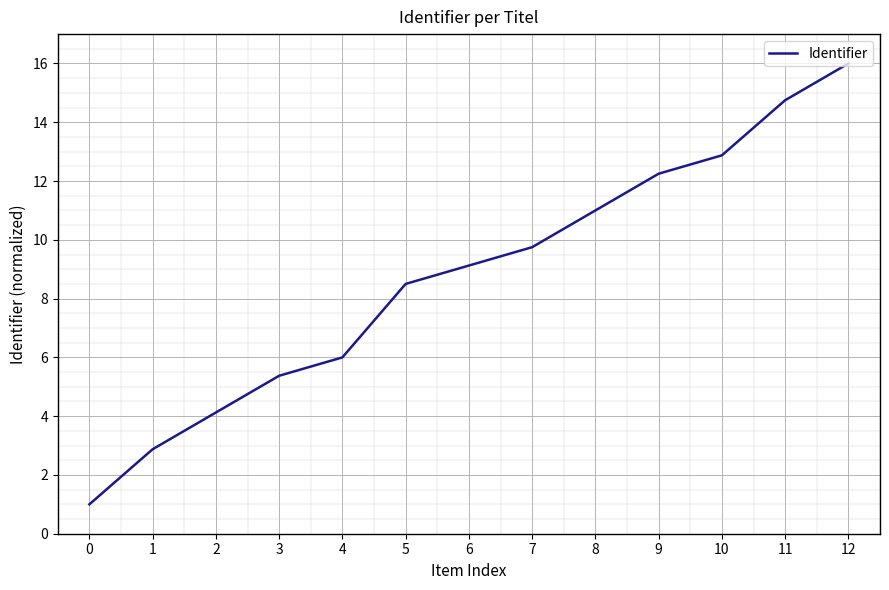

At which label is the value closest to 8?

5